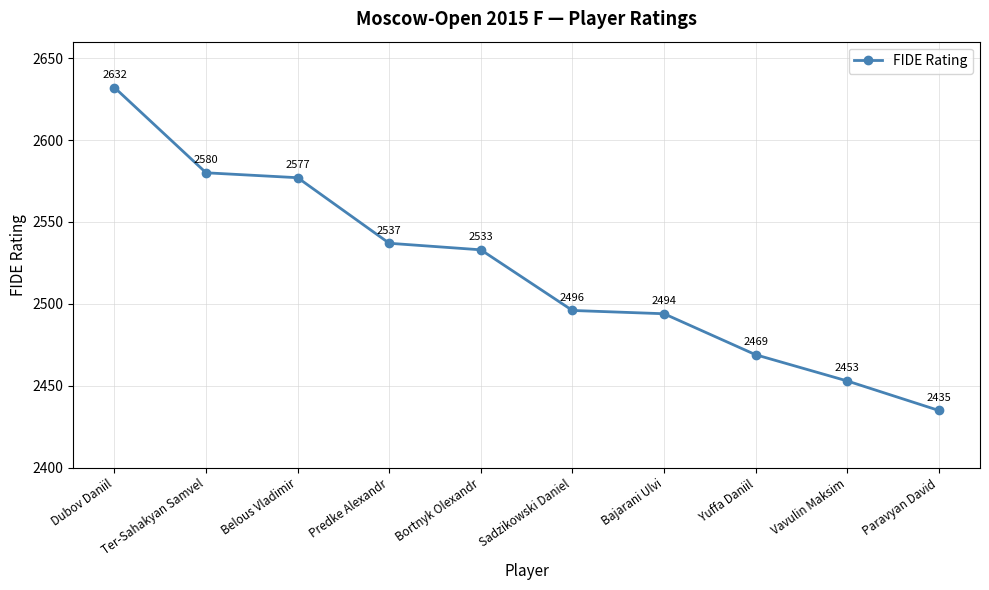

What is the change in value from Sadzikowski Daniel to Vavulin Maksim?

-43